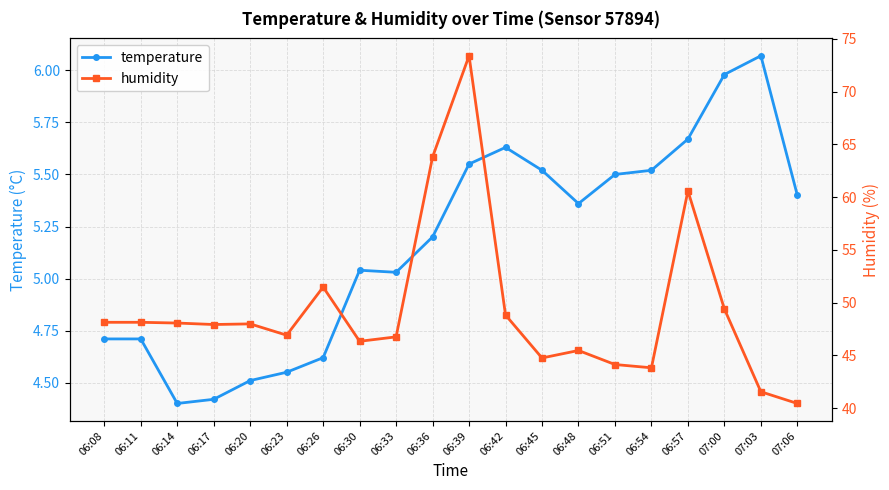

Does the chart have visible grid lines?

Yes